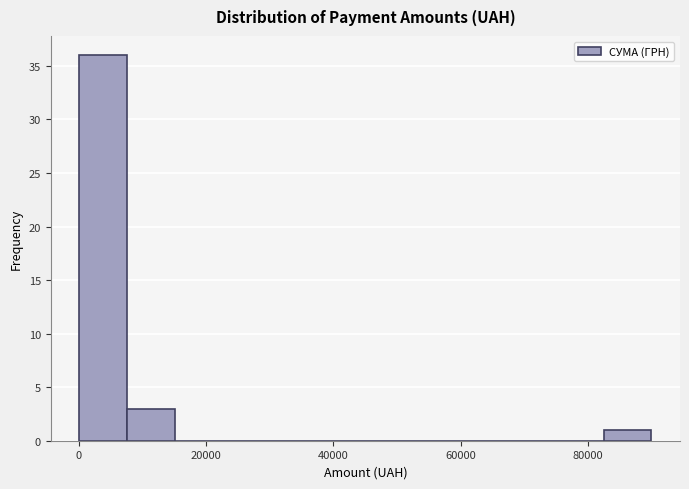

Read against the x-axis, roughly where is the centre of the tallest bar?

4000